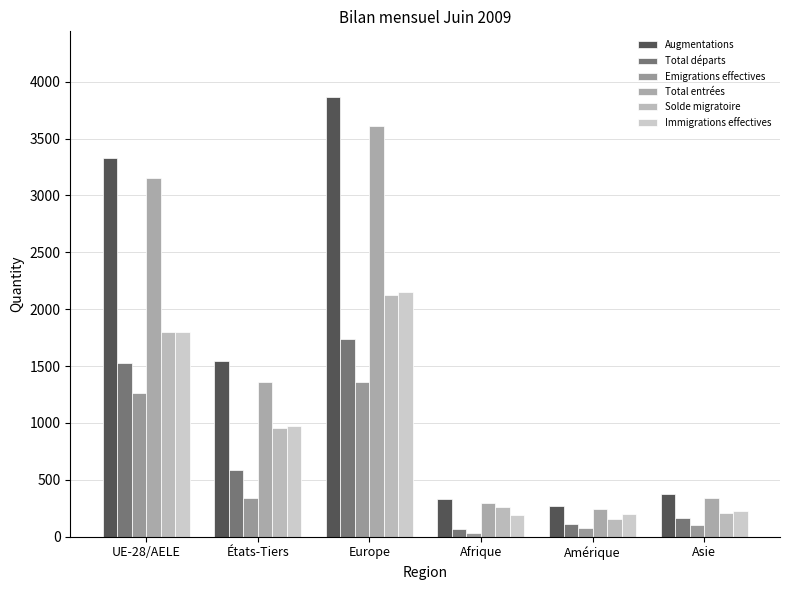

What value does the Total entrées series have at Amérique, to the nearest 50?

250